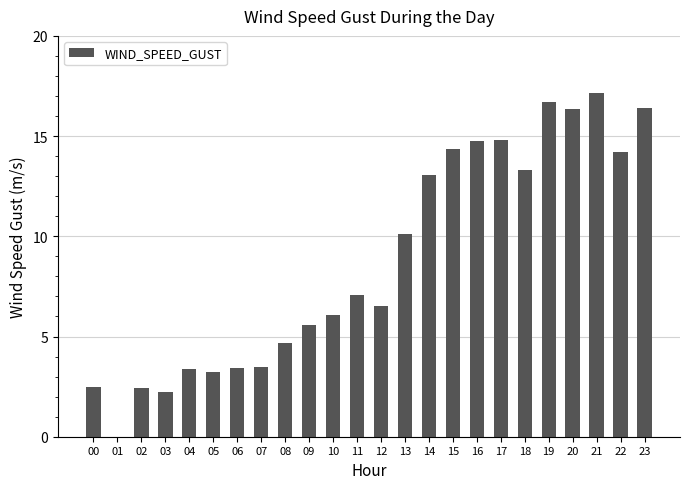

Where is the data nearest to the value 8?

11